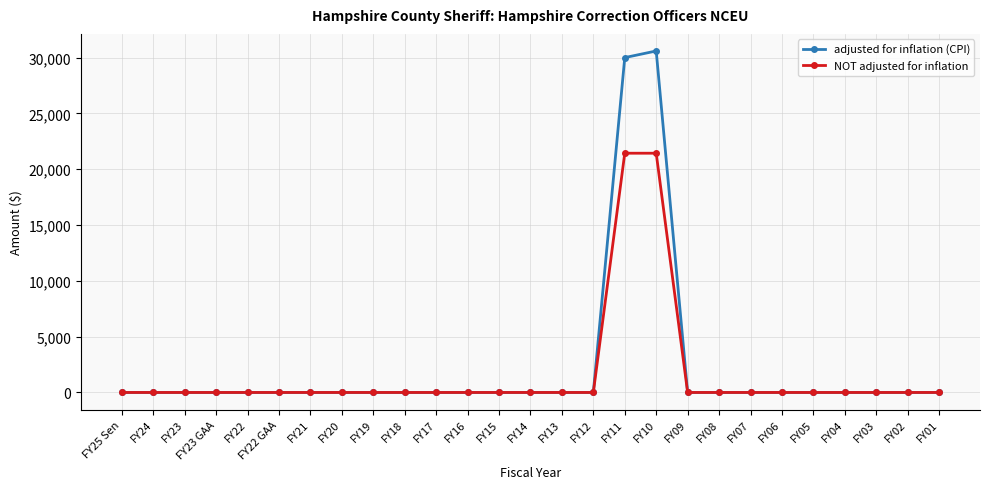

Which series has the largest range (max minus min)?

adjusted for inflation (CPI)